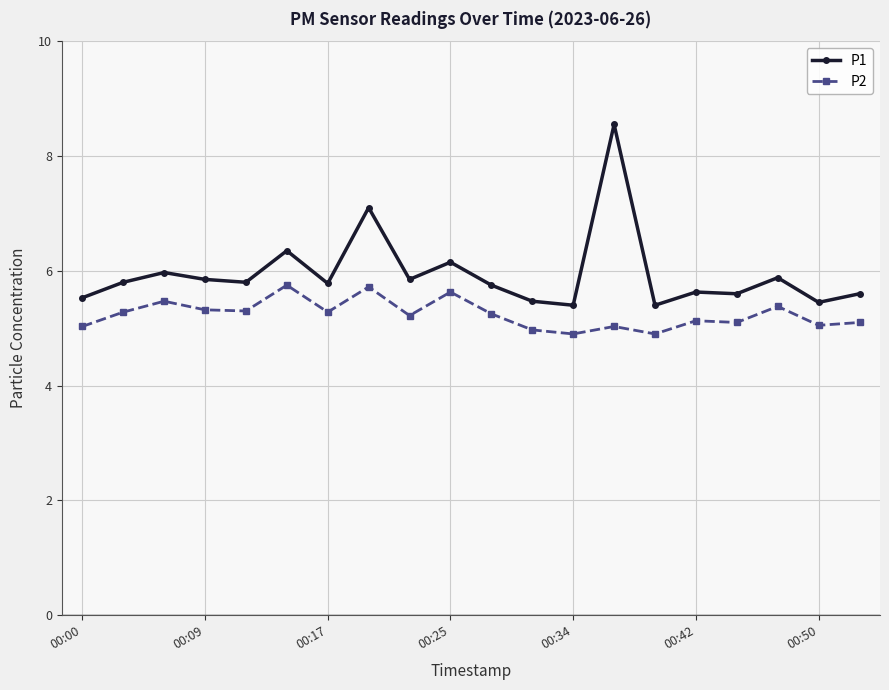

Which series has the widest spread of values?

P1